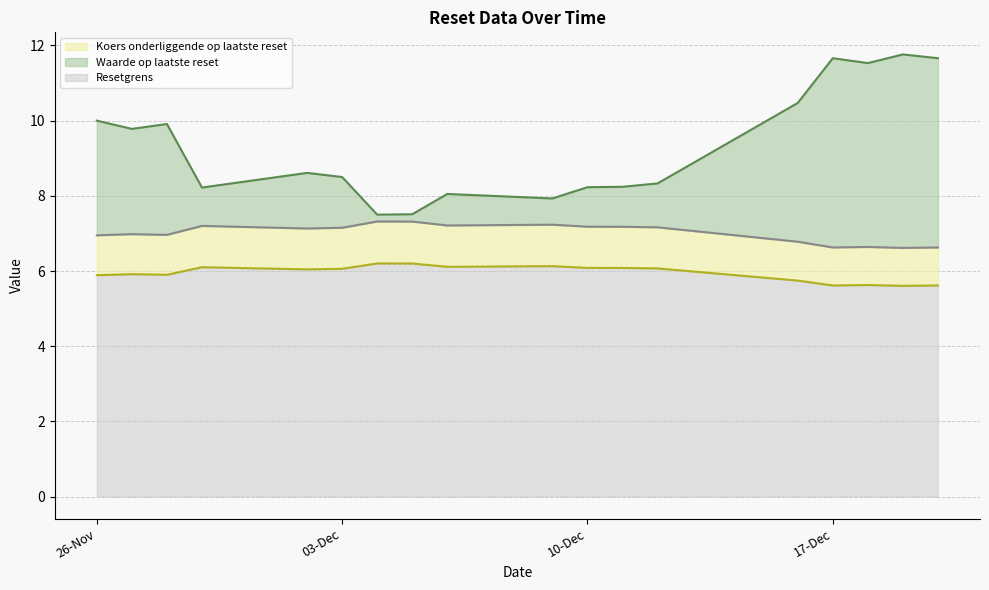

What is the maximum value for Resetgrens?

6.2